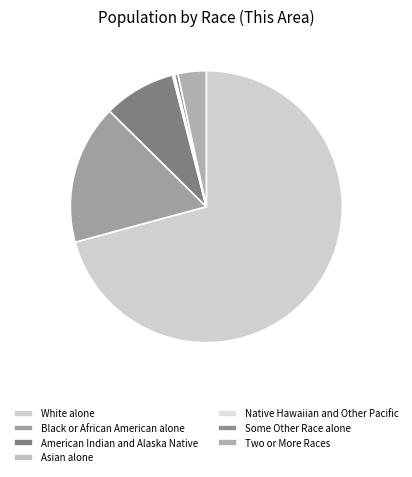

Is there a majority slice in this chart?

Yes